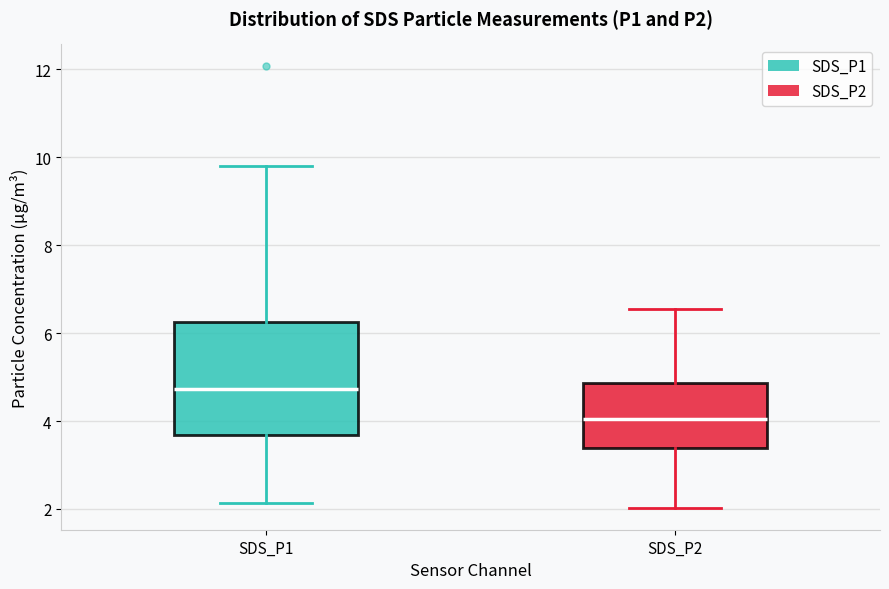

Reading left to right, read every box against the y-axis: the position of its median line, the range the box covers, and the ends of its whiskers. The values are not printed on the chart, so give them approximately, as read against the axis.

SDS_P1: median 4.8, box 3.6 to 6.2, whiskers 2.2 to 9.8
SDS_P2: median 4.0, box 3.4 to 4.8, whiskers 2.0 to 6.6